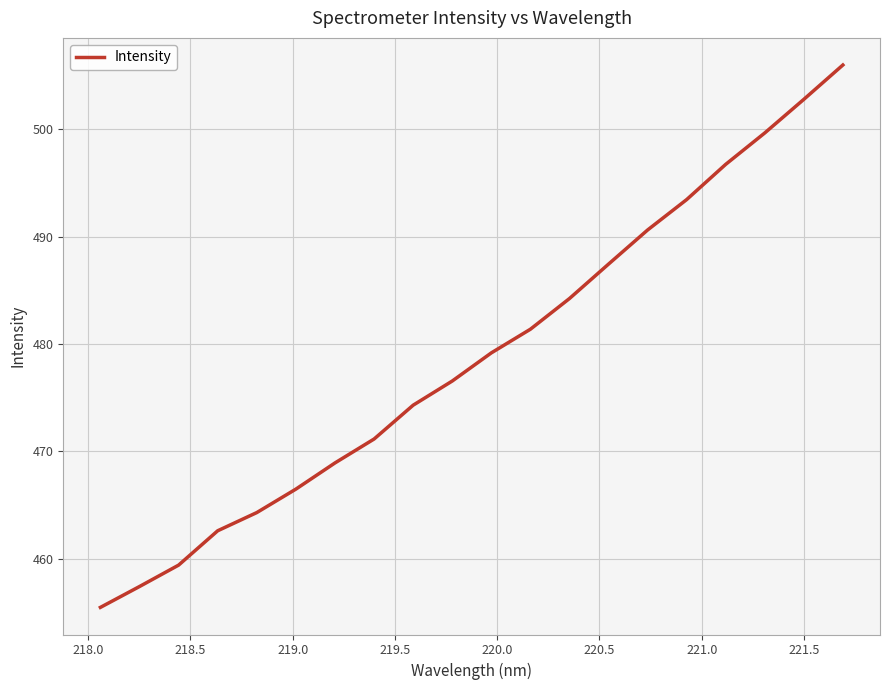

What is the maximum value shown in the chart?

506.0